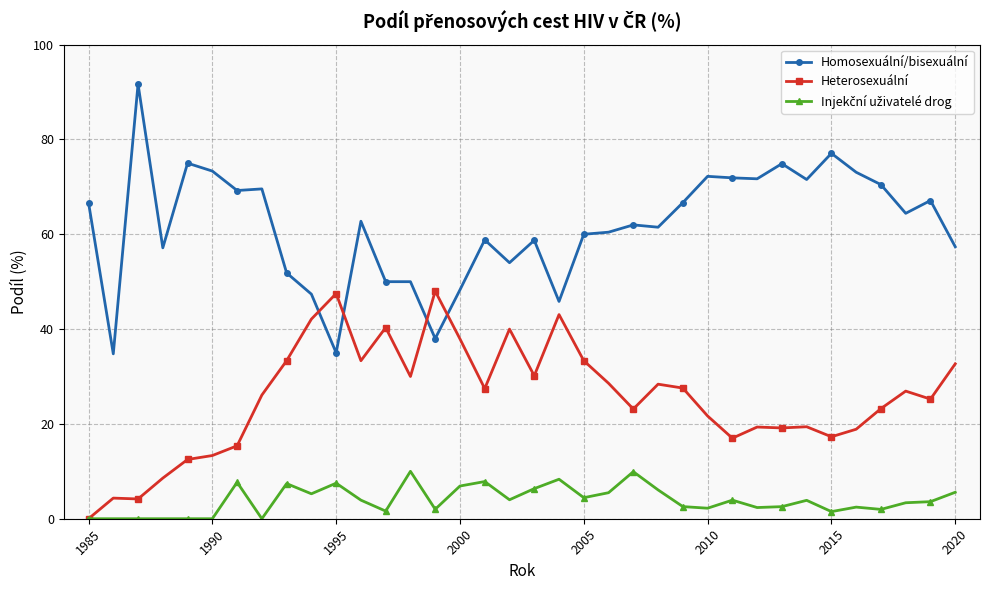

Which series has the widest spread of values?

Homosexuální/bisexuální